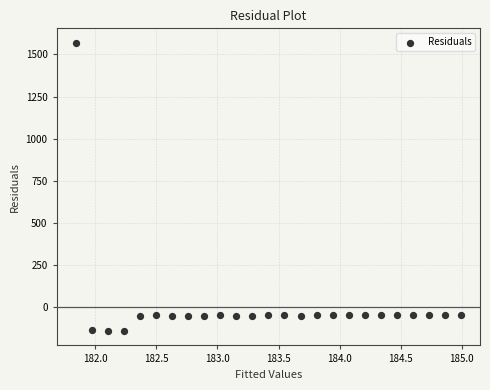

What is the range of Y values (max minus min)?

1711.3